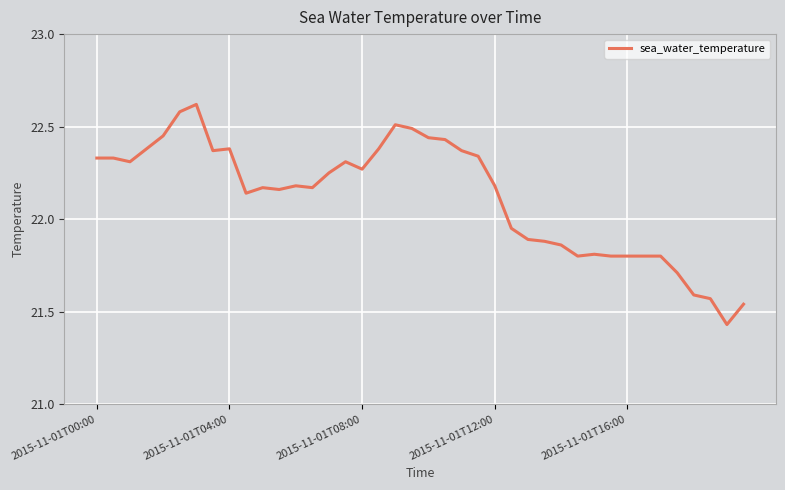

What is the difference between the maximum and minimum values?

1.2